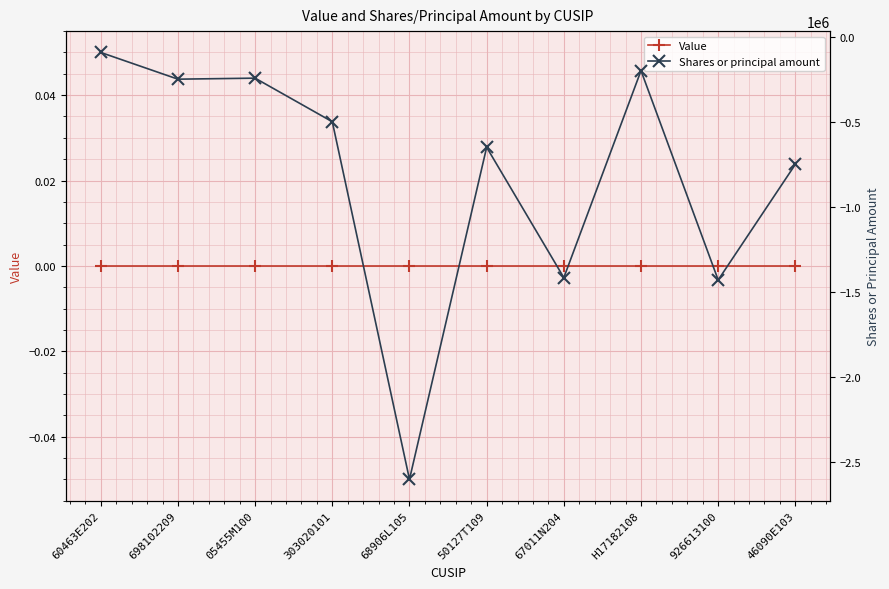

How many series are shown in this chart?

2